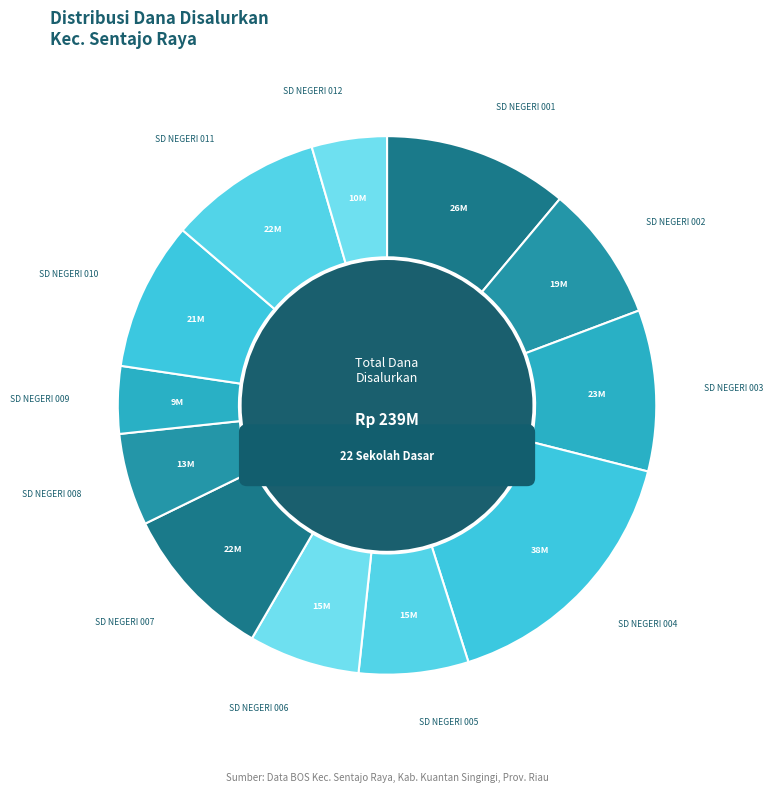

Combined, what portion of the pie is SD NEGERI 003 and SD NEGERI 004?

25.8%